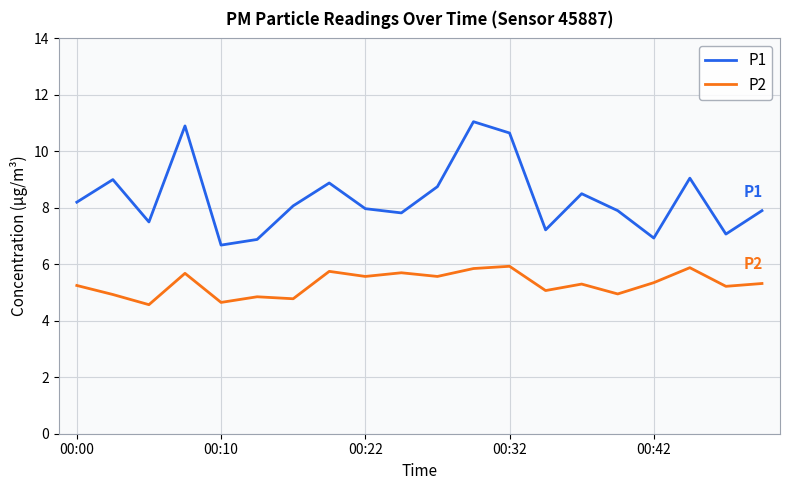

True or false: P1 and P2 intersect in this chart.

False